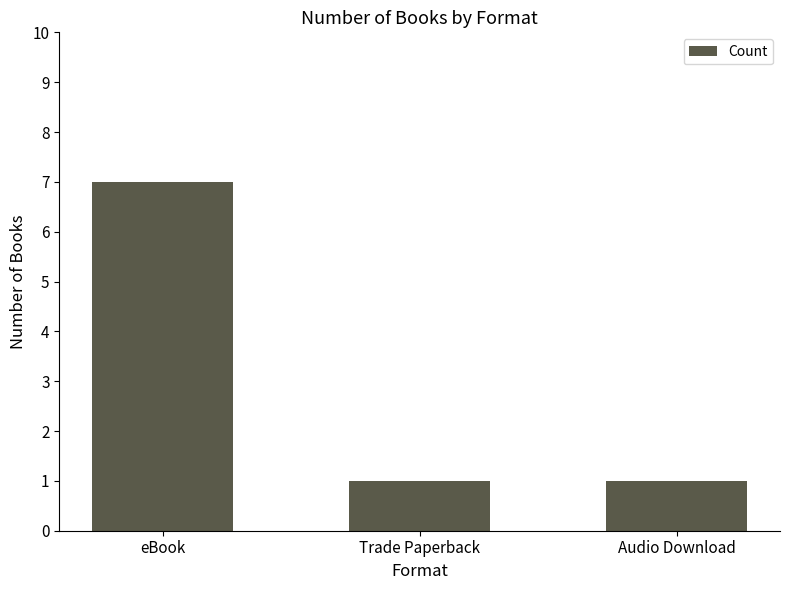

True or false: the data shows 3 at eBook.

False